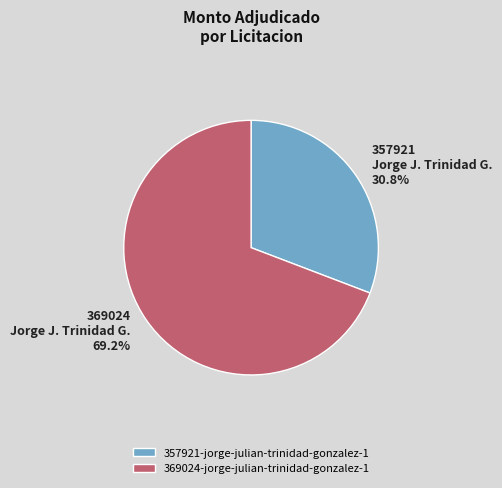

What percentage is NOT represented by 369024-jorge-julian-trinidad-gonzalez-1?

30.8%